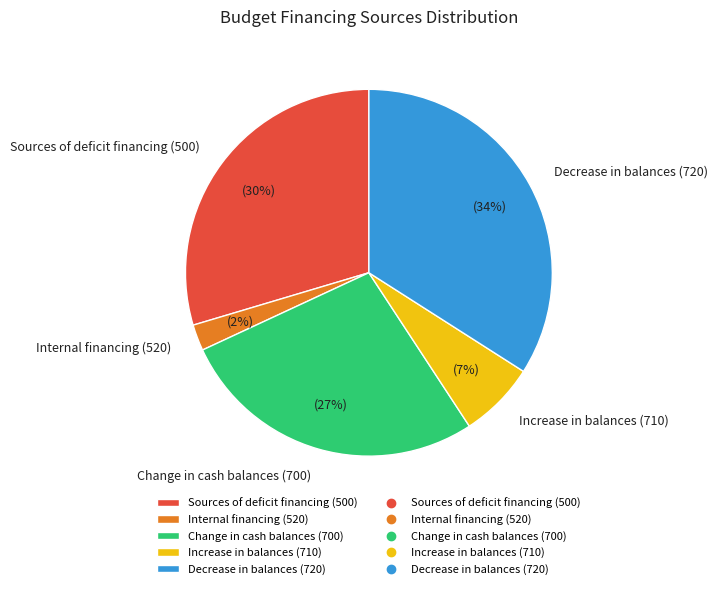

Is the sum of Increase in balances (710) and Change in cash balances (700) greater than half?

No